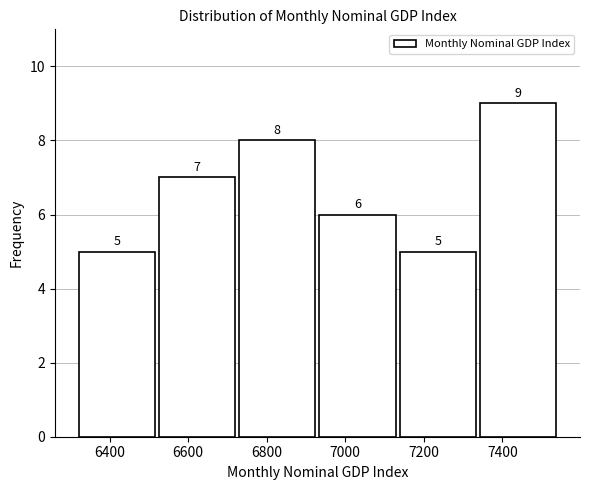

Over which range of the x-axis is the bar tallest?

7340 to 7540